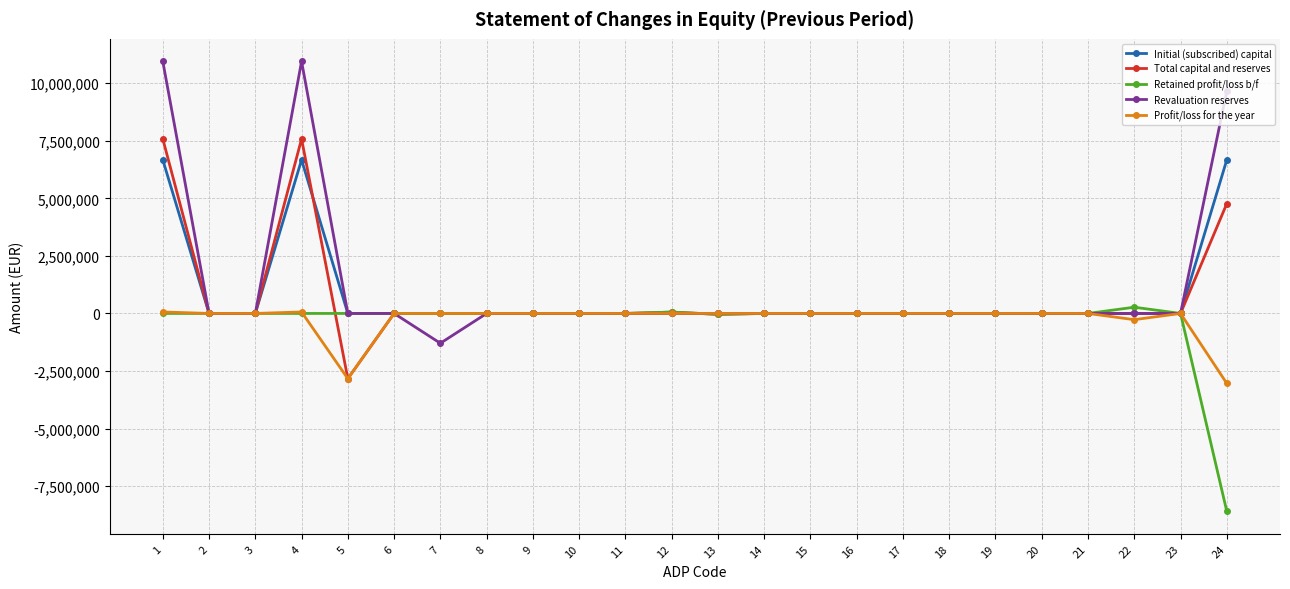

After their last crossing, which series has the higher values: Total capital and reserves or Revaluation reserves?

Revaluation reserves